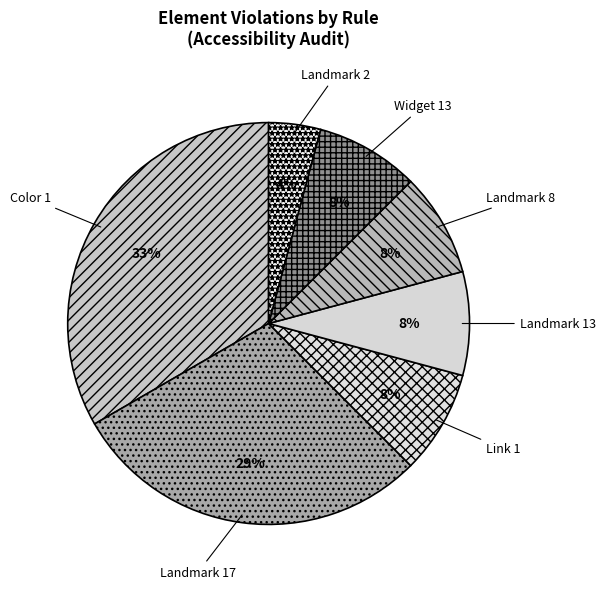

Approximately how many times larger is the value at Landmark 13 compared to Landmark 17?

0.3